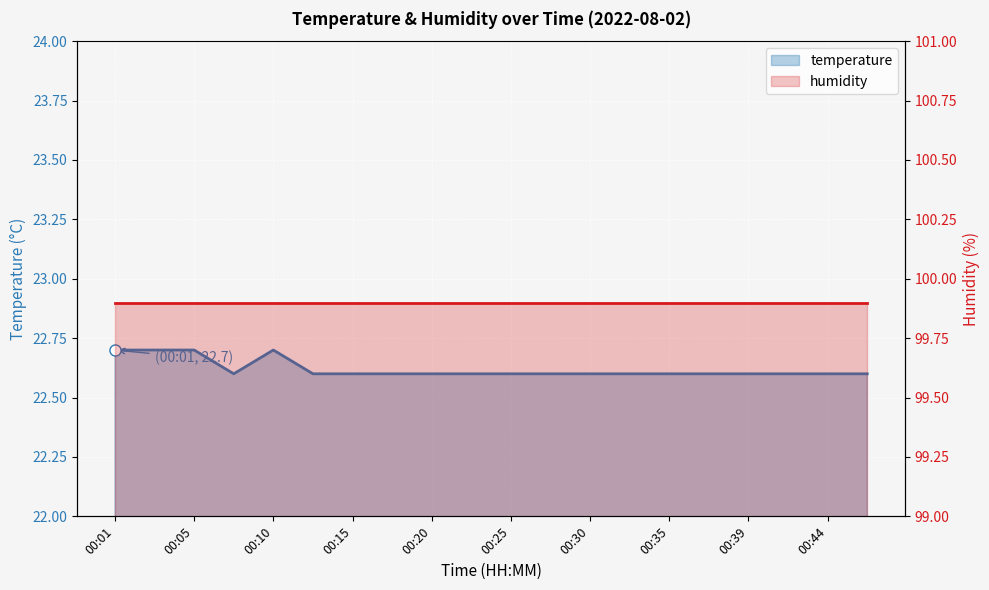

Reading left to right, transcribe all the data shown in this chart.

00:01=22.7	00:03=22.7	00:05=22.7	00:08=22.6	00:10=22.7	00:13=22.6	00:15=22.6	00:18=22.6	00:20=22.6	00:22=22.6	00:25=22.6	00:27=22.6	00:30=22.6	00:32=22.6	00:35=22.6	00:37=22.6	00:39=22.6	00:42=22.6	00:44=22.6	00:47=22.6